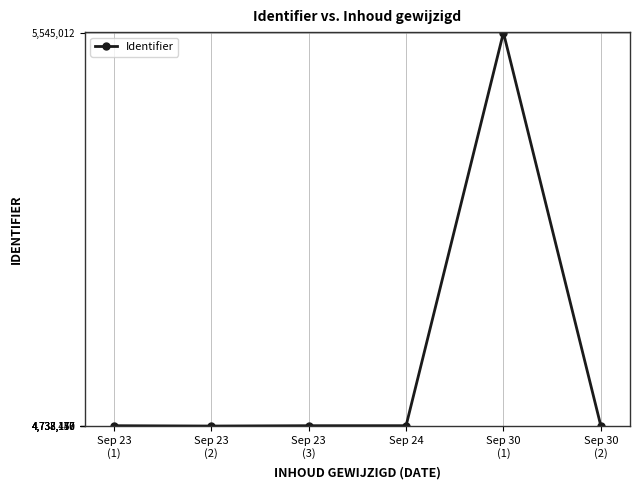

True or false: the data has more than 2 interior local peaks.

False